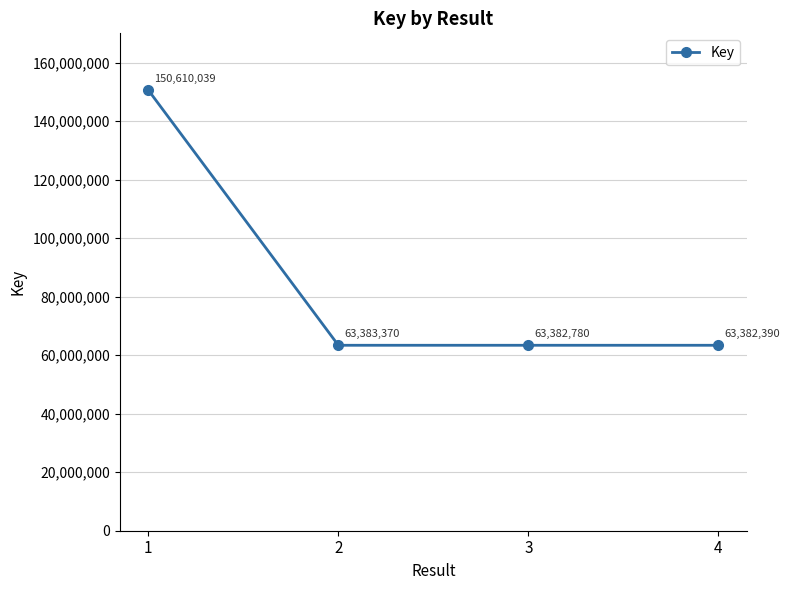

How many series are shown in this chart?

1